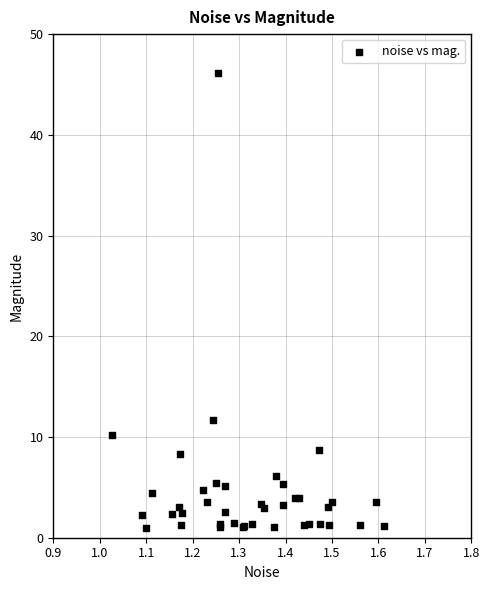

What Y value in the scatter plot is closest to 23?

11.7